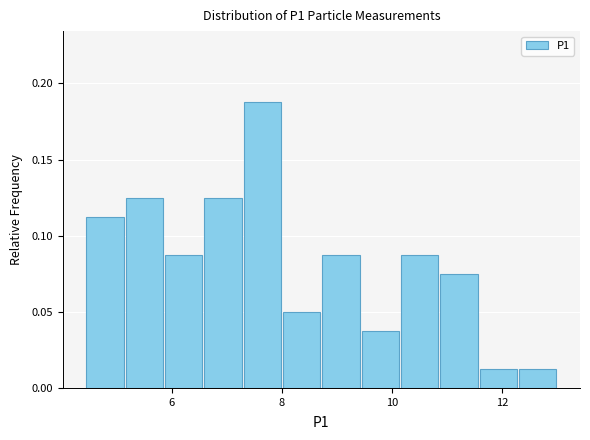

Around what value on the x-axis is the tallest bar? Give the approximate position of its centre, as read against the axis.

7.6